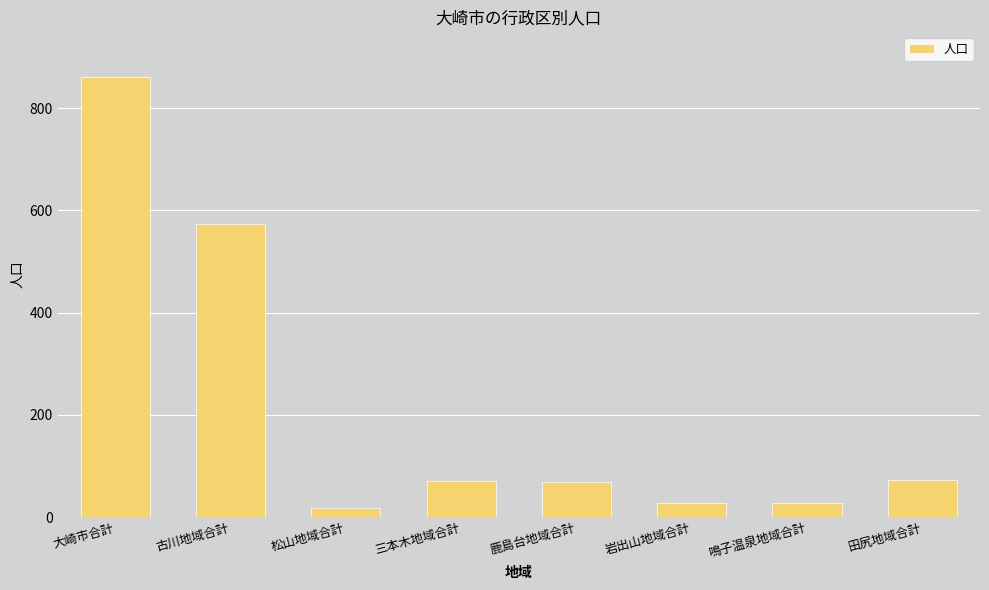

At which label does the data first exceed 71?

大崎市合計